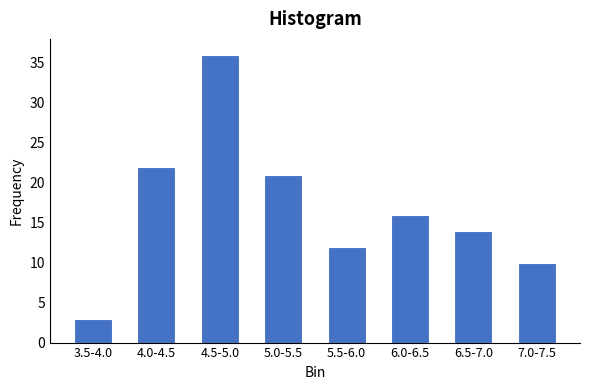

Reading left to right, extract all data points from this chart.

3.5-4.0=3	4.0-4.5=22	4.5-5.0=36	5.0-5.5=21	5.5-6.0=12	6.0-6.5=16	6.5-7.0=14	7.0-7.5=10